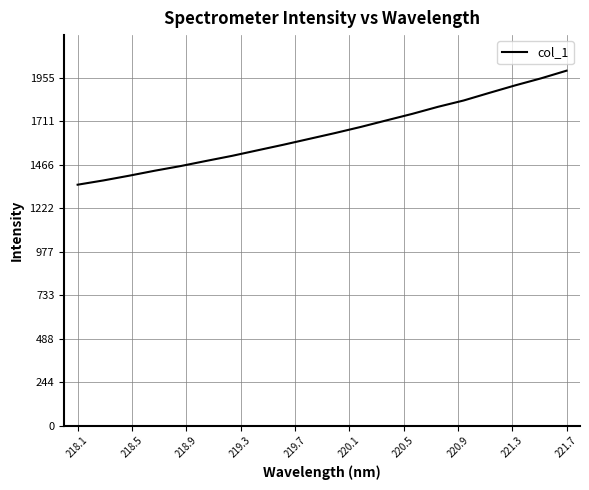

What is the difference between the maximum and minimum values?

640.9